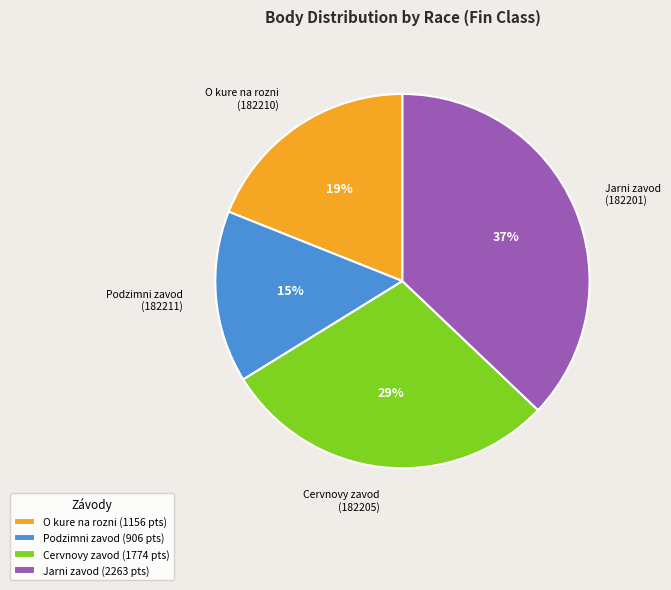

To the nearest percent, what portion does O kure na rozni (182210) represent?

19%